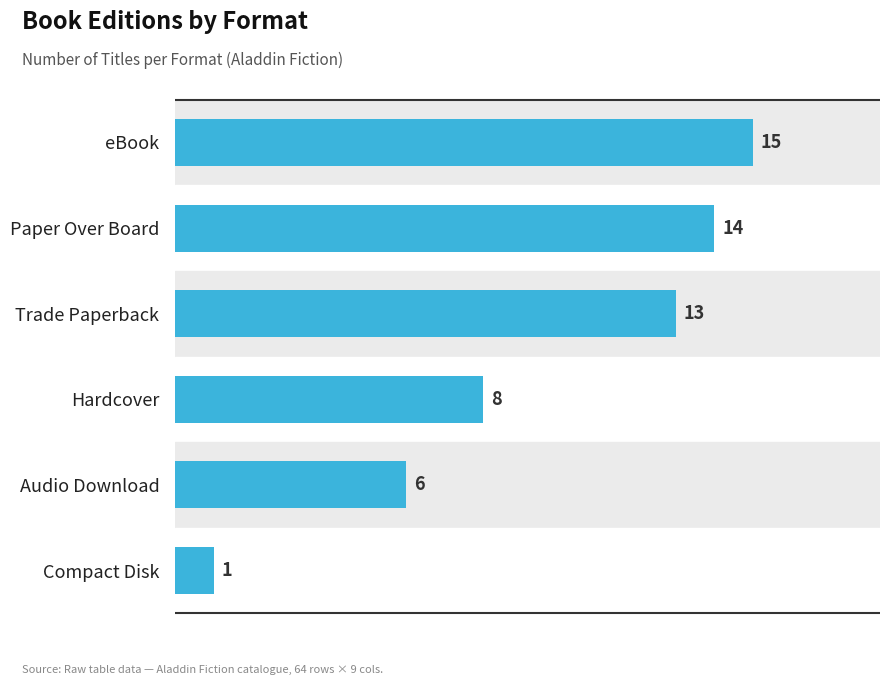

Reading top to bottom, what are all the values shown in this chart?

eBook=15	Paper Over Board=14	Trade Paperback=13	Hardcover=8	Audio Download=6	Compact Disk=1